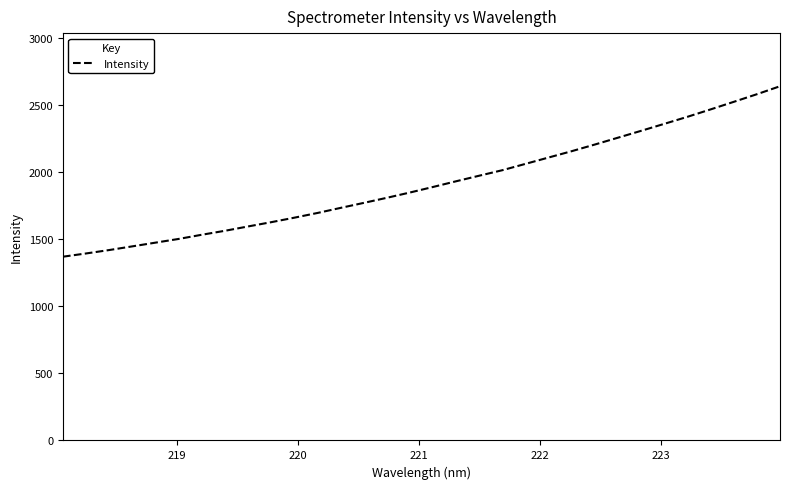

Count the number of values greater than 1891.

16